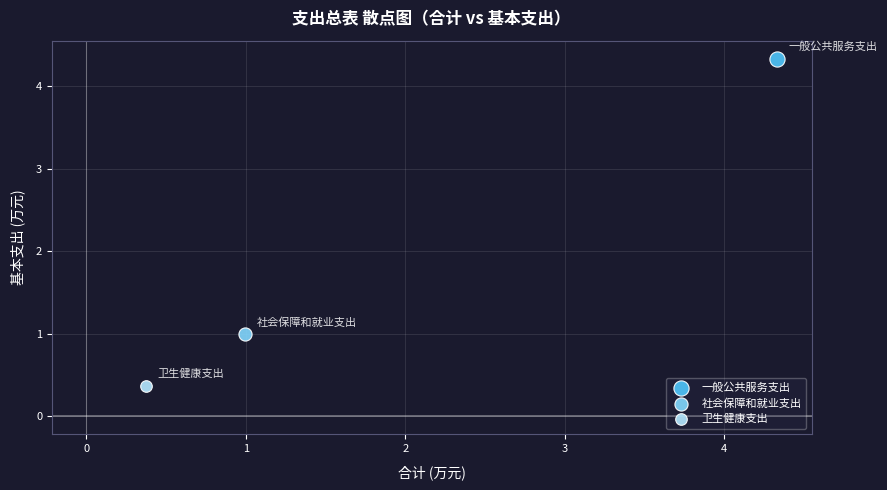

Which series reaches the minimum Y coordinate?

卫生健康支出